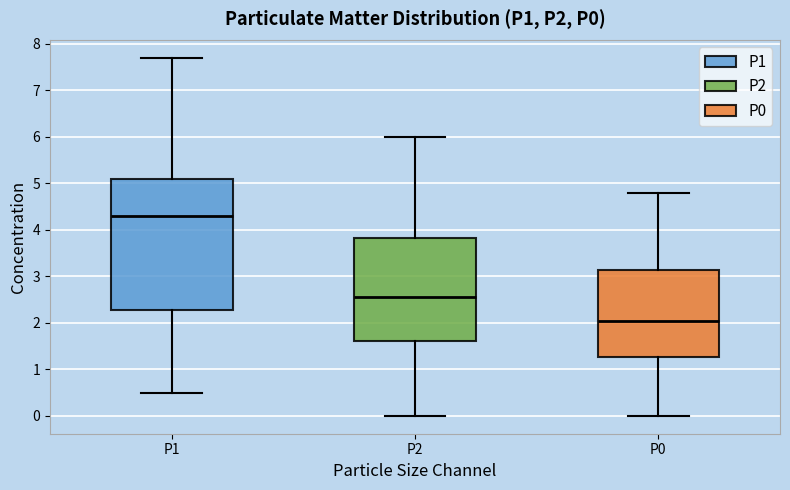

Which box is the tallest, from its lower edge to its upper edge?

P1